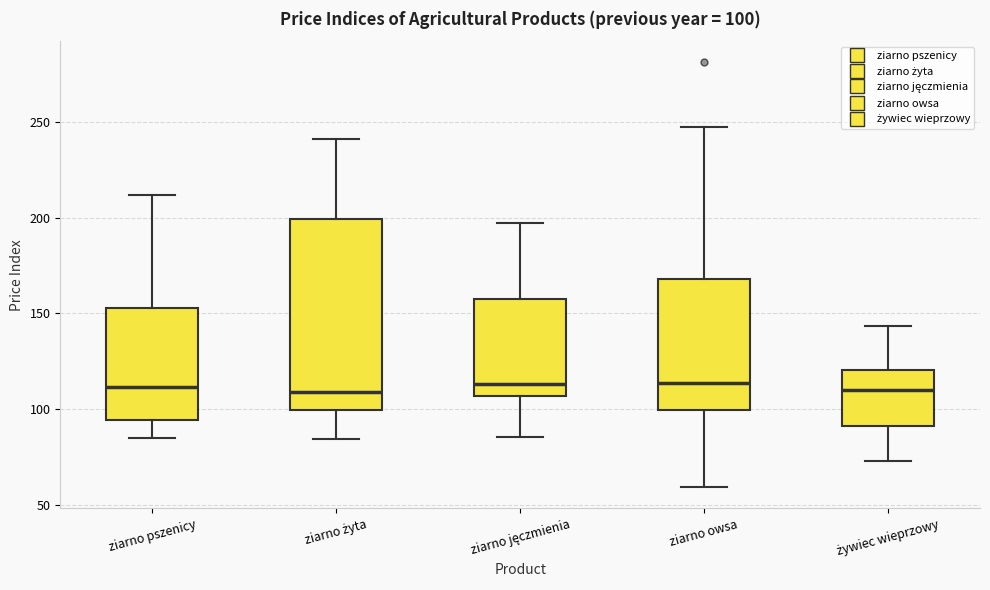

Which box is the tallest, from its lower edge to its upper edge?

ziarno żyta